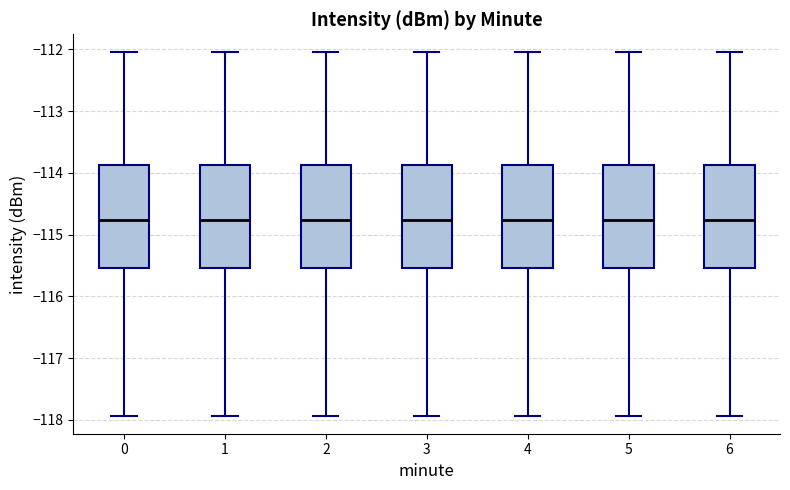

Reading left to right, read every box against the y-axis: the position of its median line, the range the box covers, and the ends of its whiskers. The values are not printed on the chart, so give them approximately, as read against the axis.

0: median -114.8, box -115.5 to -113.9, whiskers -117.9 to -112.0
1: median -114.8, box -115.5 to -113.9, whiskers -117.9 to -112.0
2: median -114.8, box -115.5 to -113.9, whiskers -117.9 to -112.0
3: median -114.8, box -115.5 to -113.9, whiskers -117.9 to -112.0
4: median -114.8, box -115.5 to -113.9, whiskers -117.9 to -112.0
5: median -114.8, box -115.5 to -113.9, whiskers -117.9 to -112.0
6: median -114.8, box -115.5 to -113.9, whiskers -117.9 to -112.0